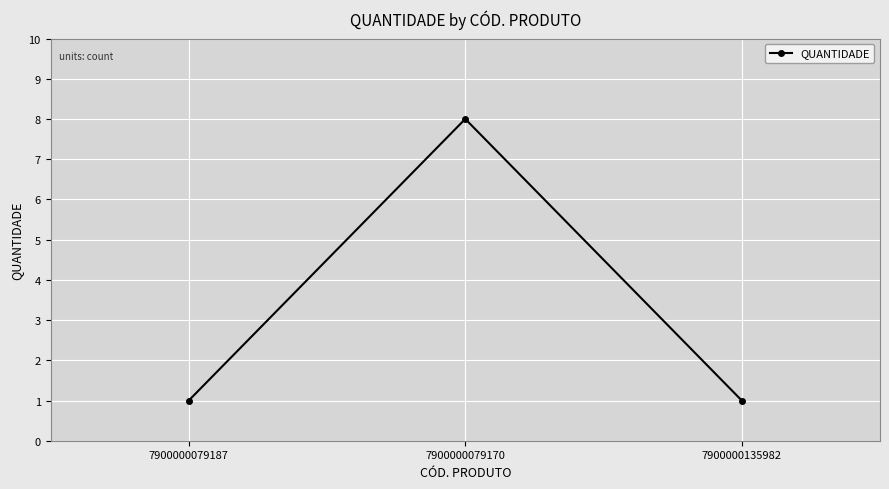

What is the sum of the values at 7900000135982 and 7900000079187?

2